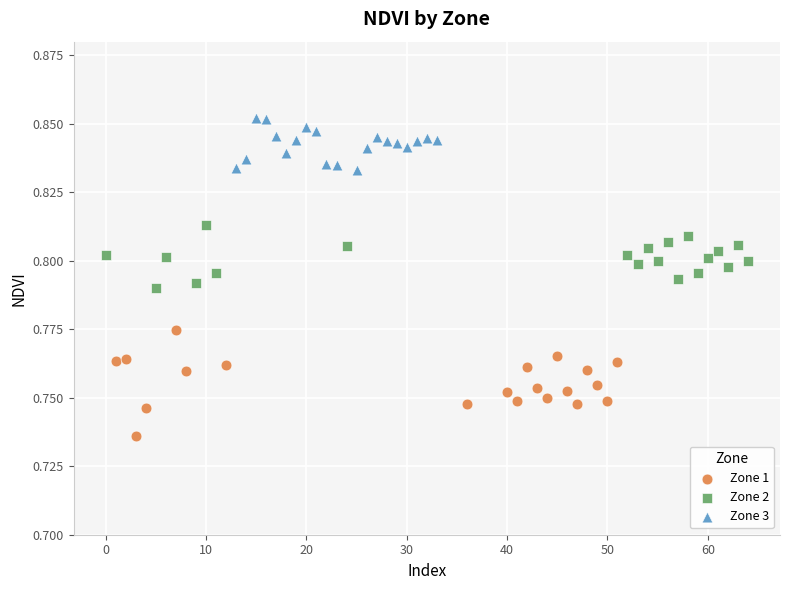

Which series reaches the maximum Y coordinate?

Zone 3